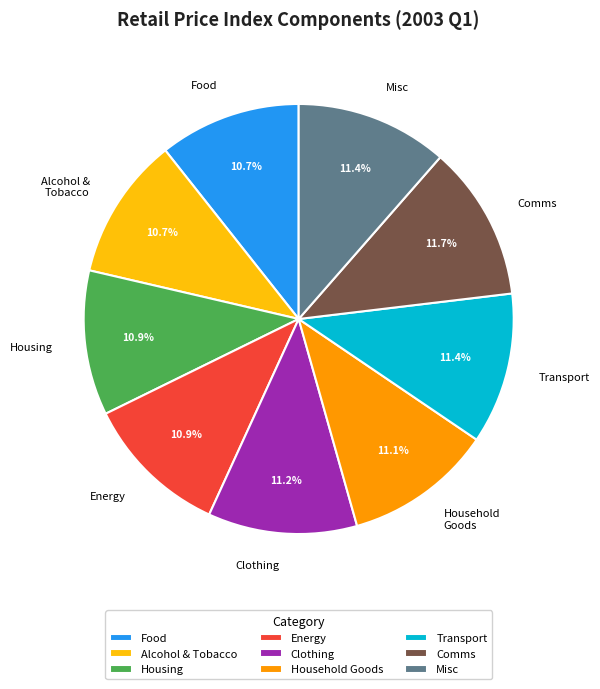

Combined, what portion of the pie is Transport and Housing?

22.3%